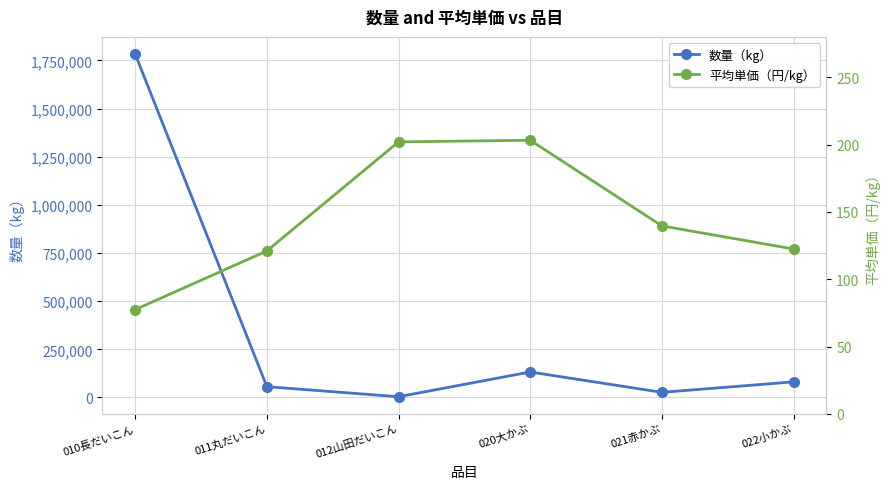

Reading left to right, transcribe all the data shown in this chart.

数量（kg）: 010長だいこん=1783083.0	011丸だいこん=56085.0	012山田だいこん=3808.0	020大かぶ=132204.0	021赤かぶ=26588.0	022小かぶ=81061.0
平均単価（円/kg）: 010長だいこん=77.4	011丸だいこん=121.0	012山田だいこん=202.0	020大かぶ=203.2	021赤かぶ=139.6	022小かぶ=122.4